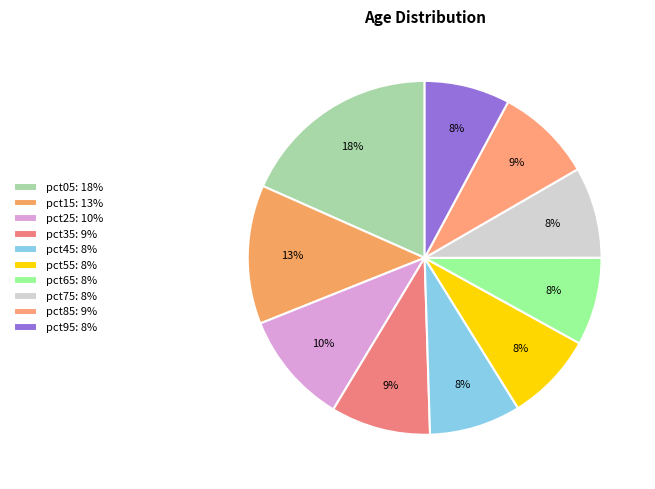

Approximately how many times larger is the value at pct05 compared to pct85?

2.1